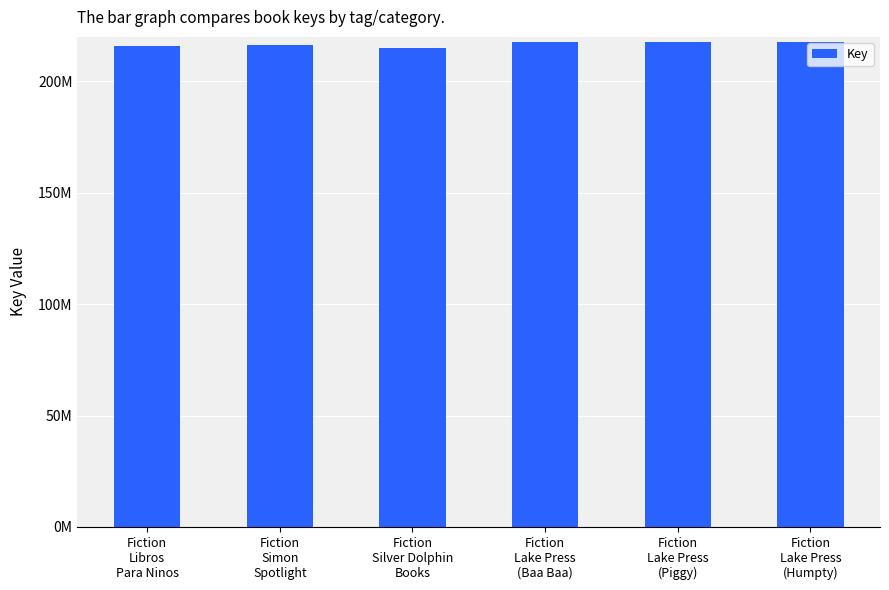

List the labels in order of value, largest first.

Fiction
Lake Press
(Piggy), Fiction
Lake Press
(Humpty), Fiction
Lake Press
(Baa Baa), Fiction
Simon
Spotlight, Fiction
Libros
Para Ninos, Fiction
Silver Dolphin
Books